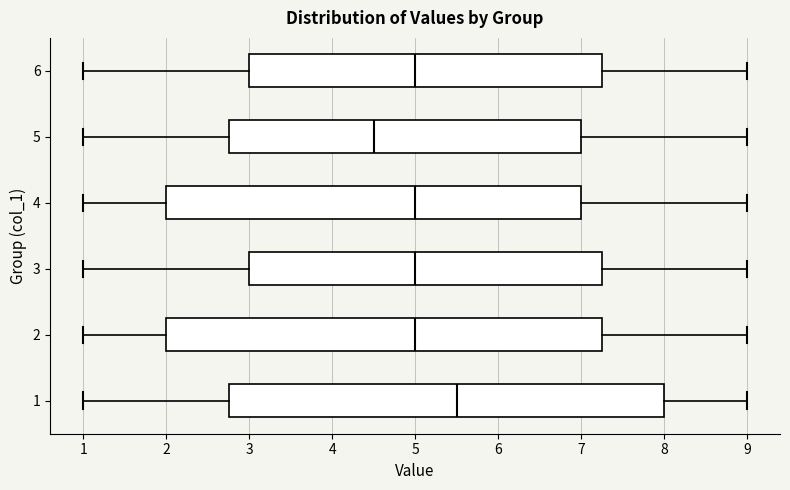

Reading bottom to top, read every box against the x-axis: the position of its median line, the range the box covers, and the ends of its whiskers. The values are not printed on the chart, so give them approximately, as read against the axis.

1: median 5.5, box 2.8 to 8.0, whiskers 1.0 to 9.0
2: median 5.0, box 2.0 to 7.3, whiskers 1.0 to 9.0
3: median 5.0, box 3.0 to 7.3, whiskers 1.0 to 9.0
4: median 5.0, box 2.0 to 7.0, whiskers 1.0 to 9.0
5: median 4.5, box 2.8 to 7.0, whiskers 1.0 to 9.0
6: median 5.0, box 3.0 to 7.3, whiskers 1.0 to 9.0